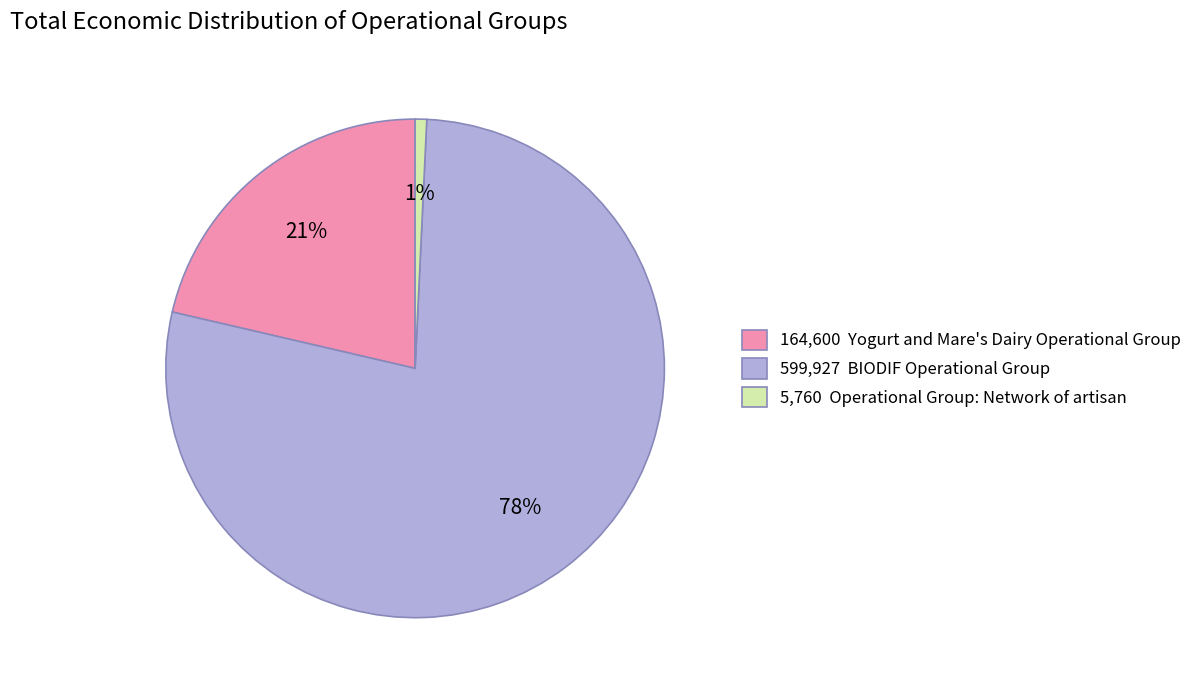

Which slice represents more than half of the pie?

599,927 BIODIF Operational Group